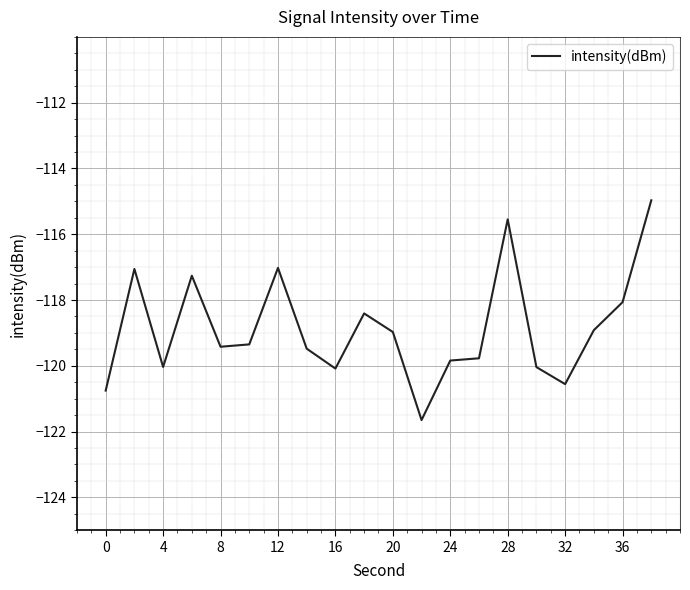

What is the smallest value displayed?

-121.7